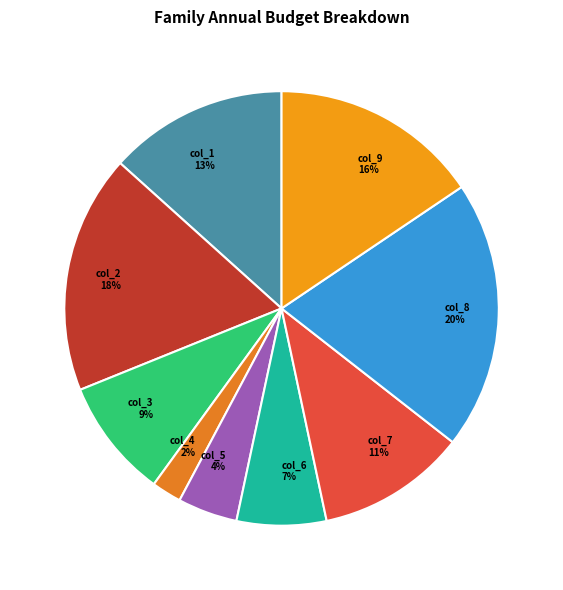

True or false: col_9 accounts for 16% of the total.

True